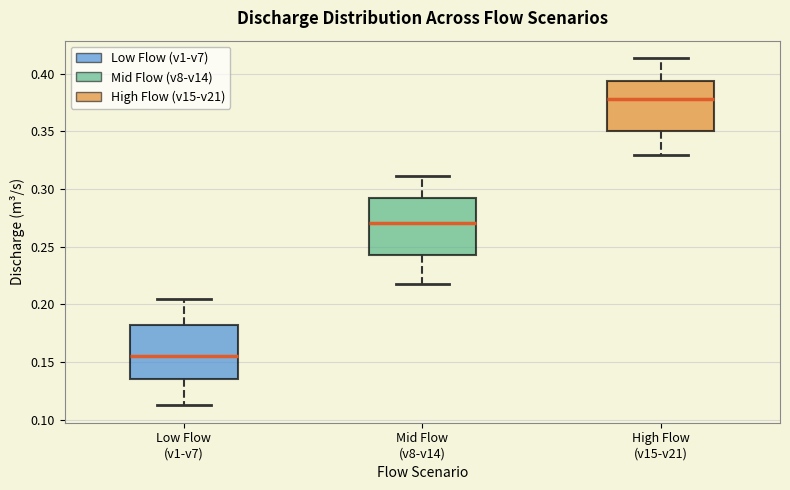

Reading left to right, transcribe this box plot: for each box, give where its median line is, the range the box spans, and where its two whiskers end, as read against the y-axis. The values are not printed on the chart, so give them approximately, as read against the axis.

Low Flow (v1-v7): median 0.155, box 0.135 to 0.180, whiskers 0.110 to 0.205
Mid Flow (v8-v14): median 0.270, box 0.245 to 0.290, whiskers 0.220 to 0.310
High Flow (v15-v21): median 0.380, box 0.350 to 0.395, whiskers 0.330 to 0.415